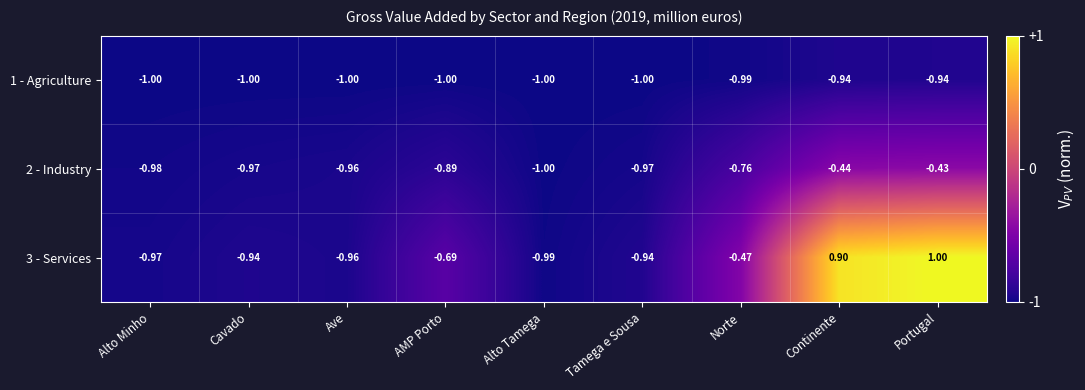

At which category does the chart reach its peak across all series?

Portugal